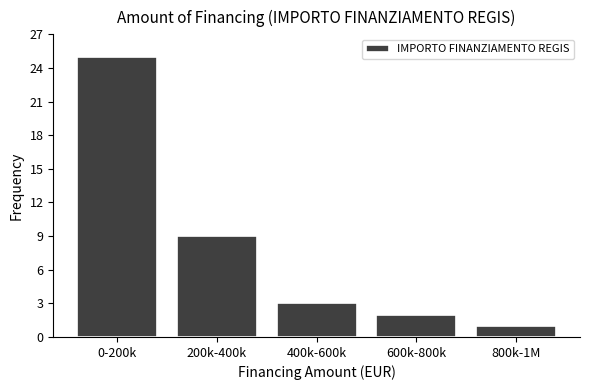

Reading left to right, transcribe all the data shown in this chart.

25	9	3	2	1